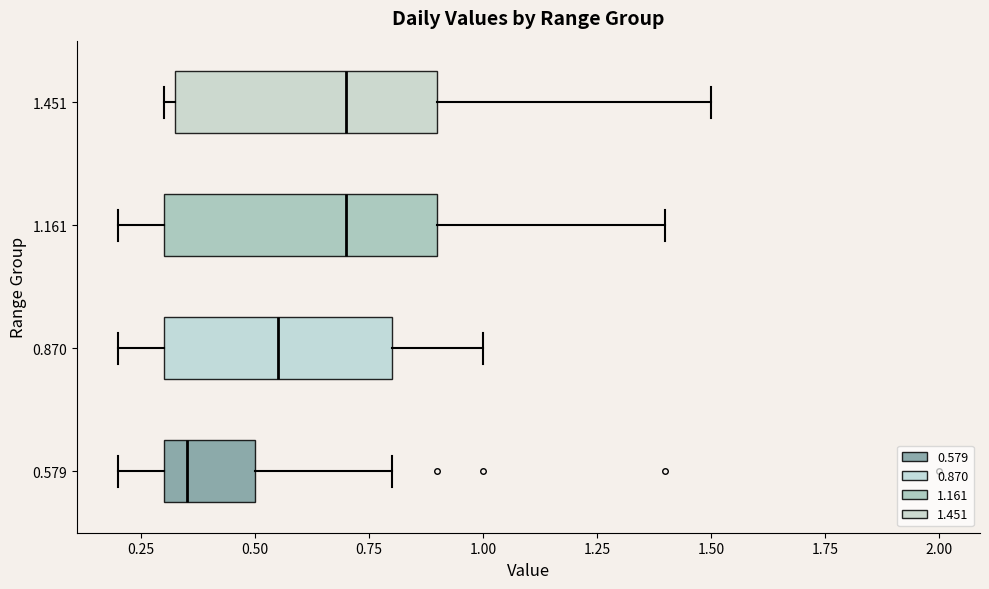

Which box has the furthest to the left median line?

0.579